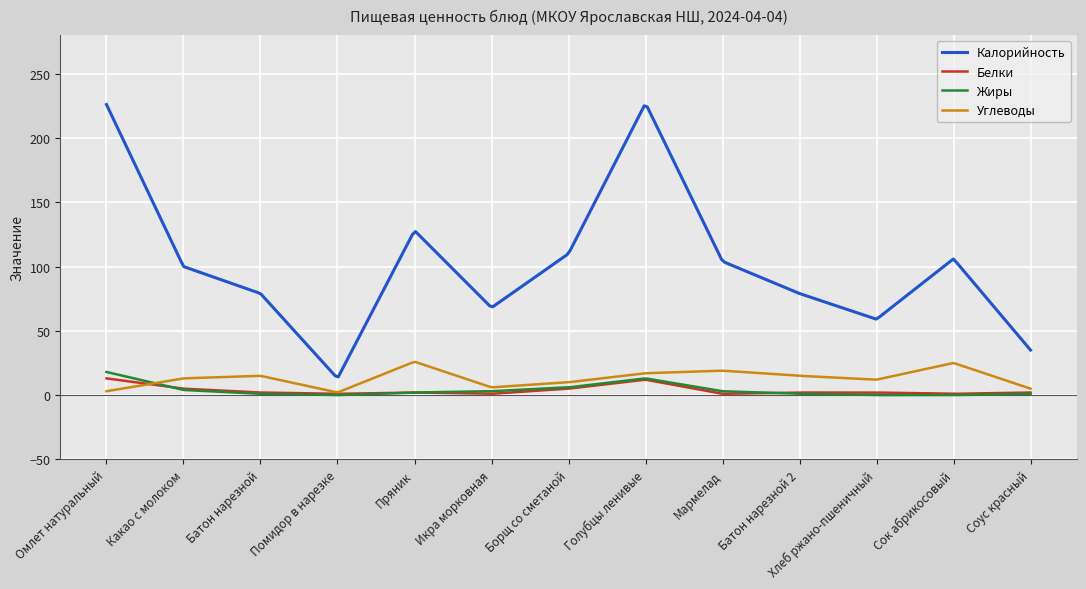

Which series has the largest total across all categories?

Калорийность